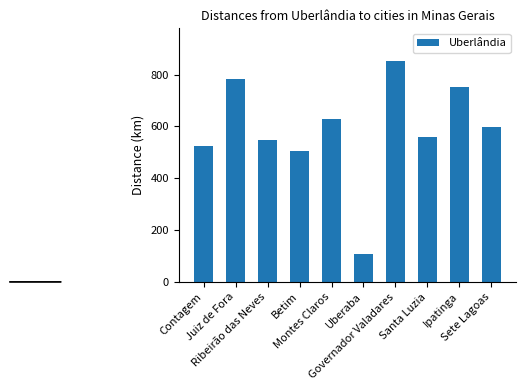

How many data points does each series have?

10